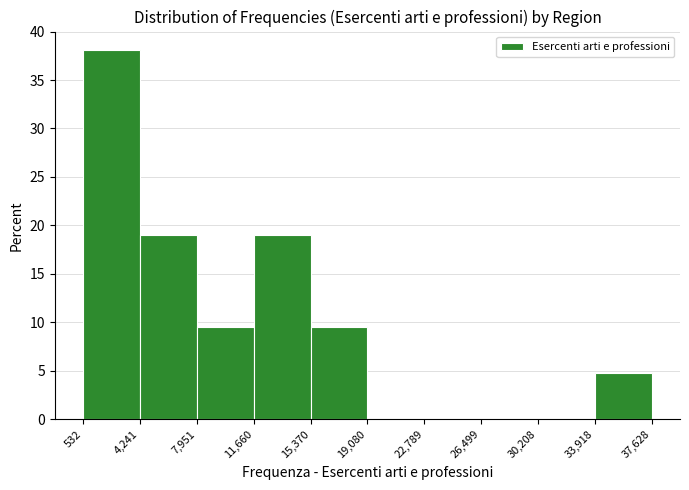

How tall is the bar that spans 33,918 to 37,628 on the x-axis? The values are not printed on the chart, so give them approximately, as read against the axis.

5.0